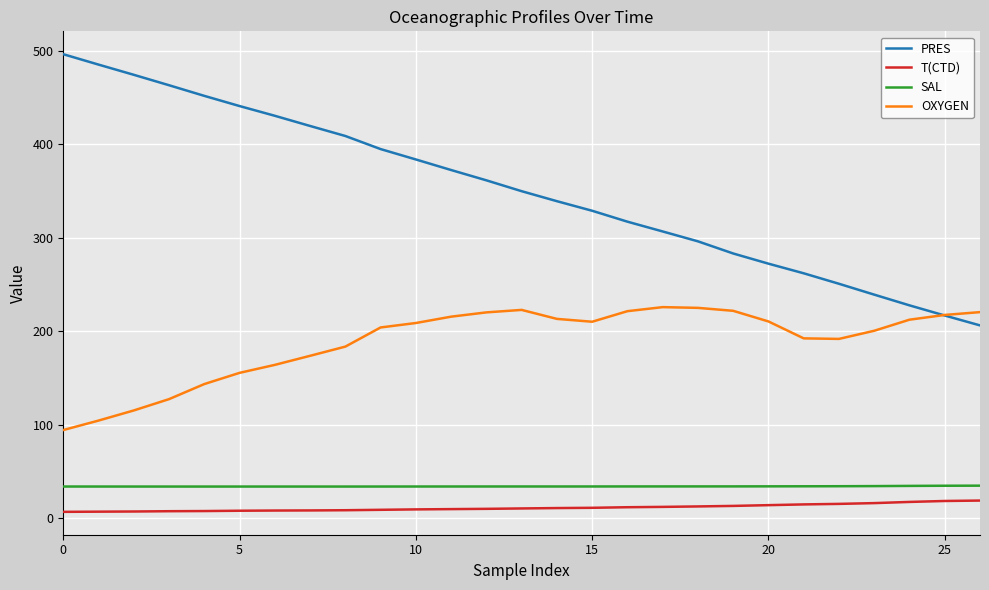

After their last crossing, which series has the higher values: OXYGEN or PRES?

OXYGEN